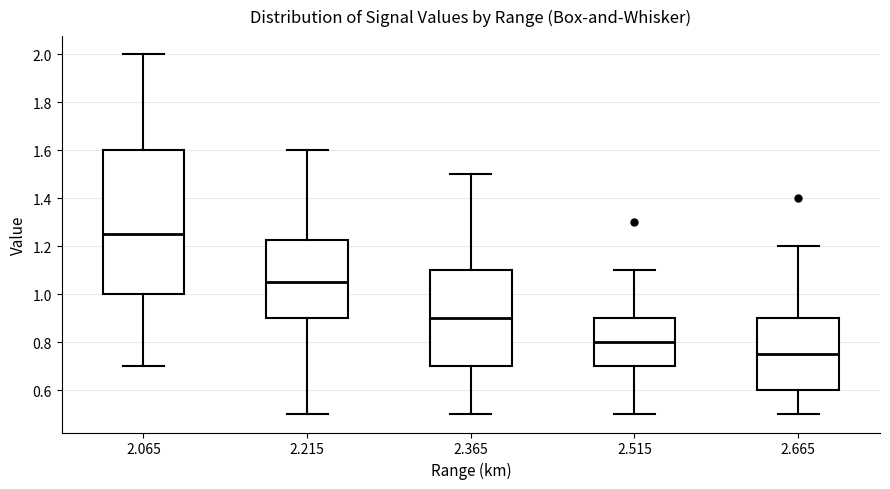

Reading left to right, transcribe this box plot: for each box, give where its median line is, the range the box spans, and where its two whiskers end, as read against the y-axis. The values are not printed on the chart, so give them approximately, as read against the axis.

2.065: median 1.26, box 1.00 to 1.60, whiskers 0.70 to 2.00
2.215: median 1.06, box 0.90 to 1.22, whiskers 0.50 to 1.60
2.365: median 0.90, box 0.70 to 1.10, whiskers 0.50 to 1.50
2.515: median 0.80, box 0.70 to 0.90, whiskers 0.50 to 1.10
2.665: median 0.76, box 0.60 to 0.90, whiskers 0.50 to 1.20